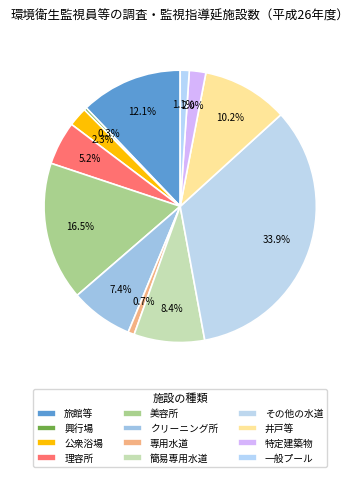

To the nearest percent, what is the difference between the largest and smallest slice percentages?

34%